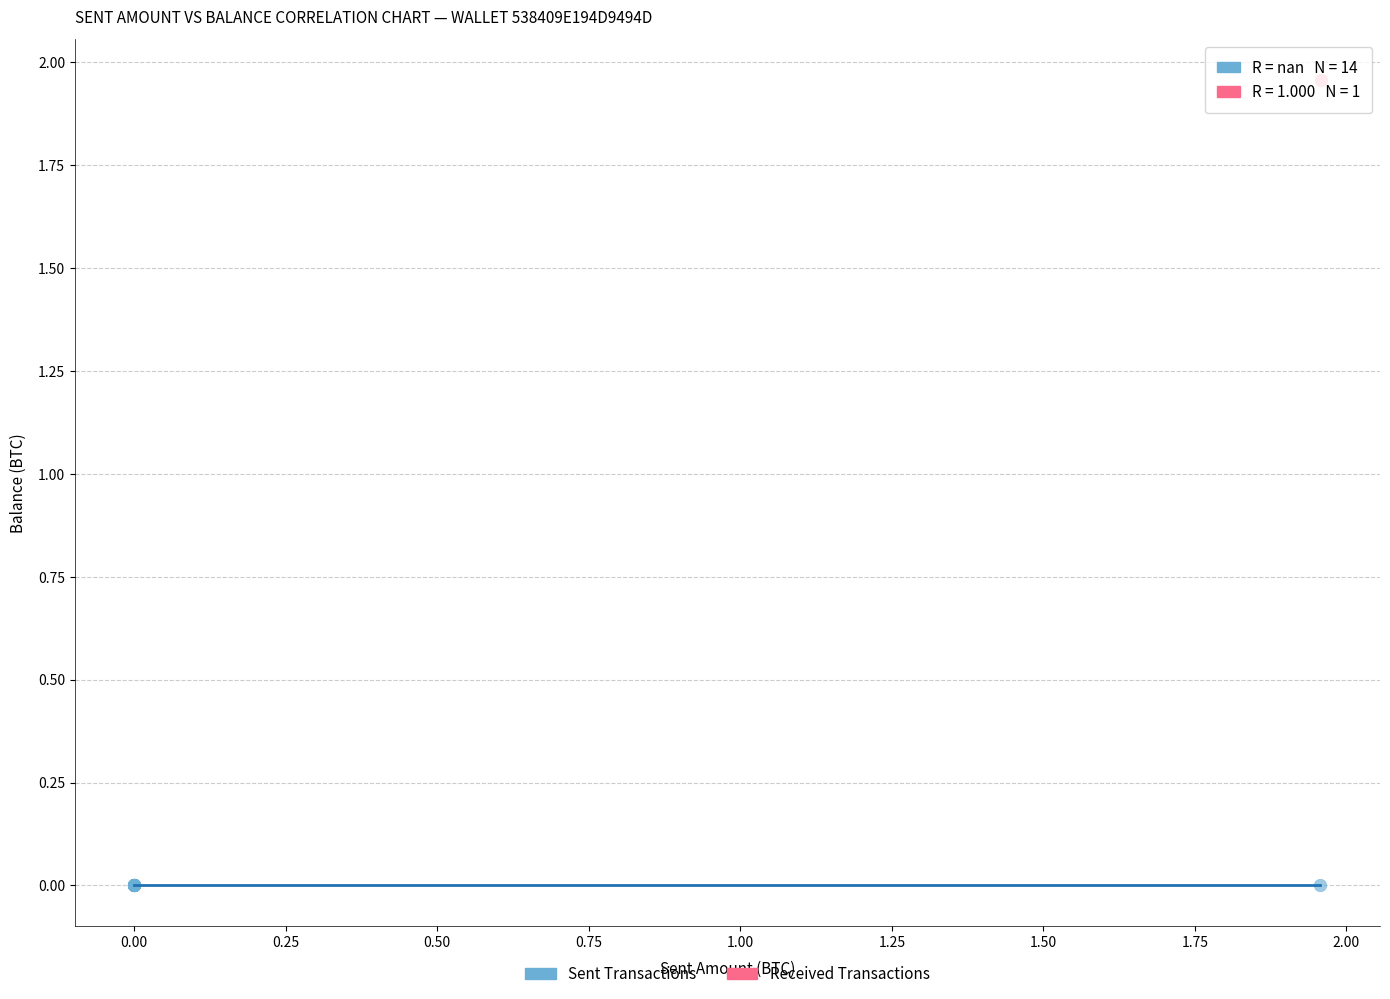

What are all the series names shown in the legend?

Sent Transactions, Received Transactions